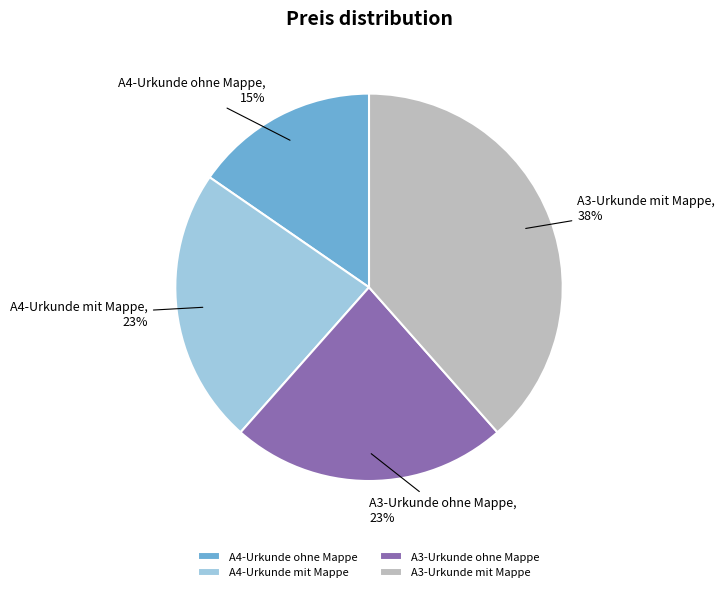

Between A4-Urkunde ohne Mappe and A4-Urkunde mit Mappe, which is larger?

A4-Urkunde mit Mappe